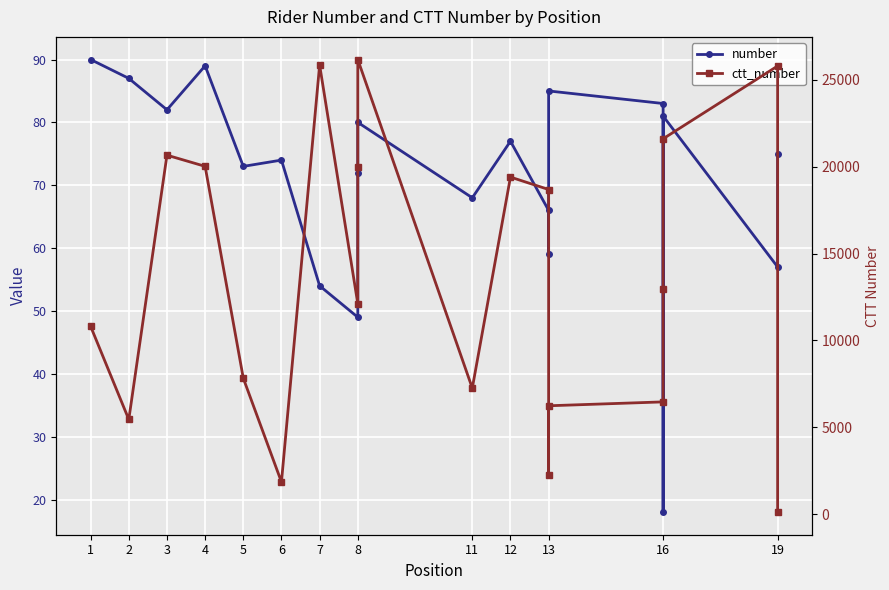

What are all the series names shown in the legend?

number, ctt_number